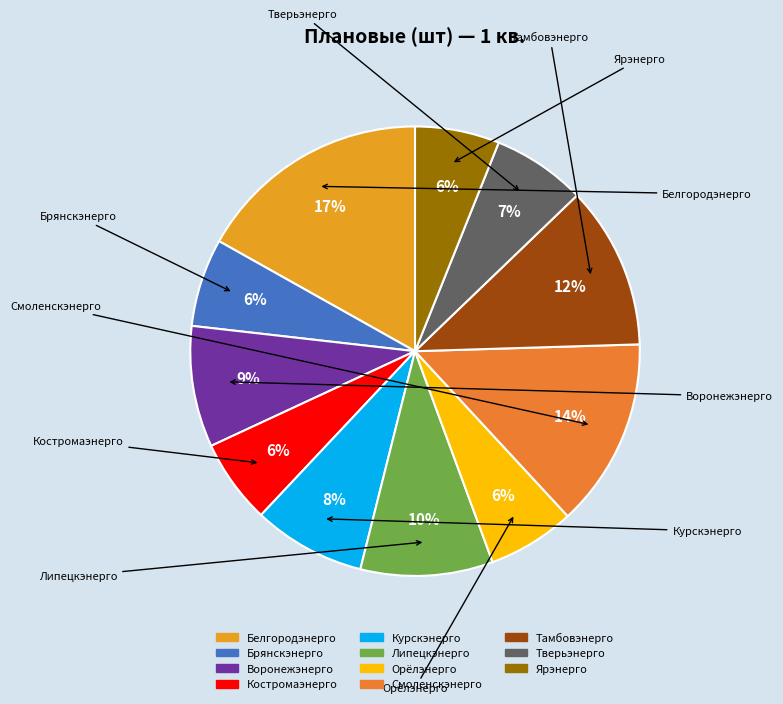

What percentage is the Брянскэнерго slice, to the nearest percent?

6%